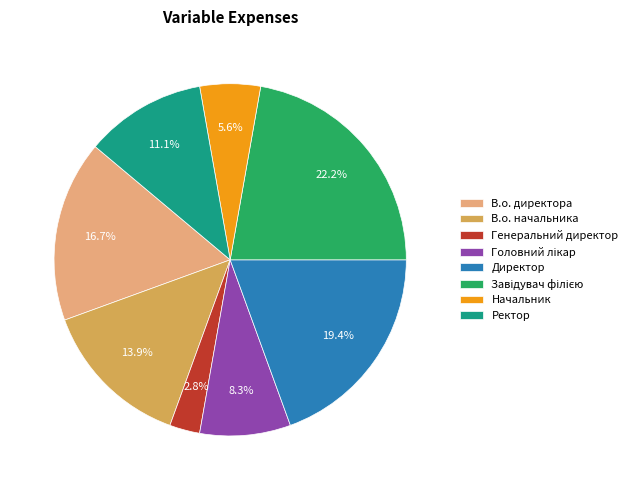

Do В.о. начальника and В.о. директора together represent more than half of the pie?

No